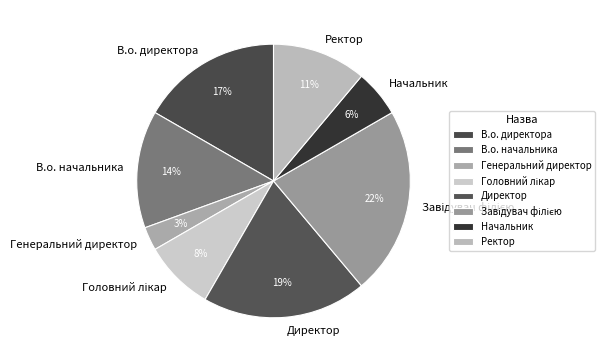

Do В.о. начальника and Начальник together represent more than half of the pie?

No